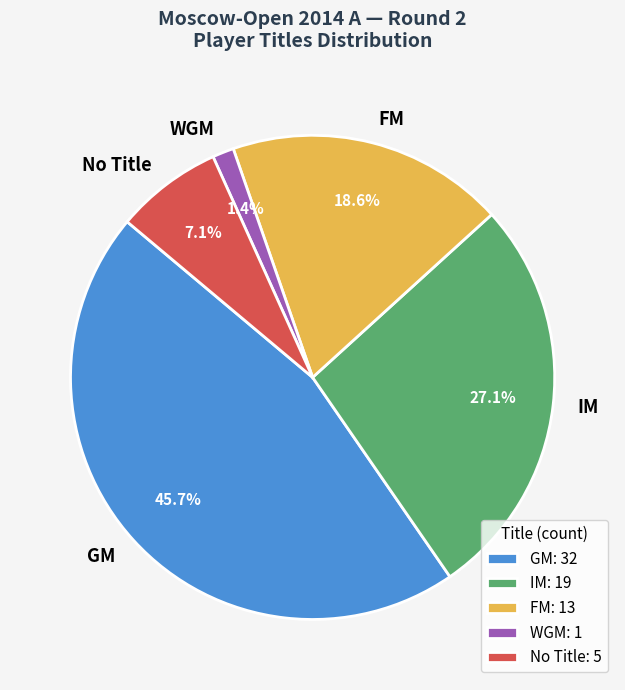

Is there any slice that represents more than half of the pie?

No